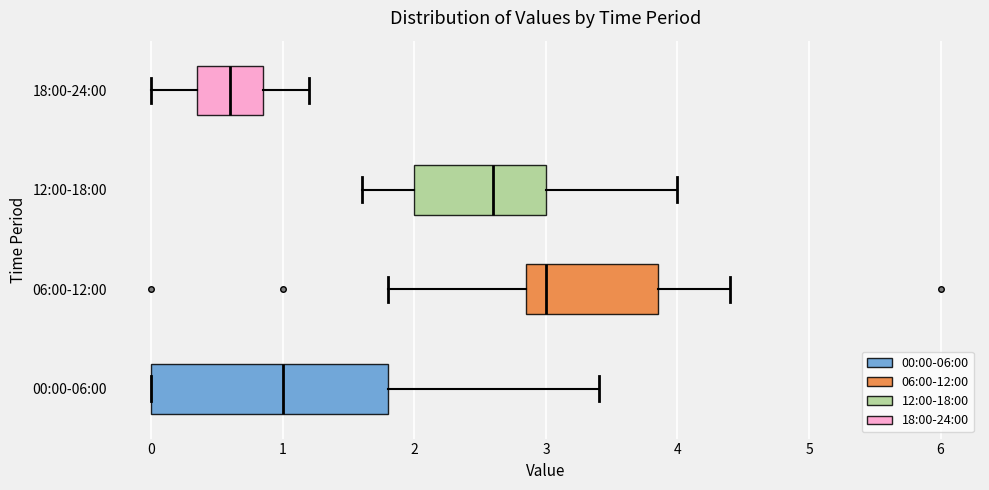

Where is the left edge of the box for 12:00-18:00 on the x-axis? The values are not printed on the chart, so give them approximately, as read against the axis.

2.0